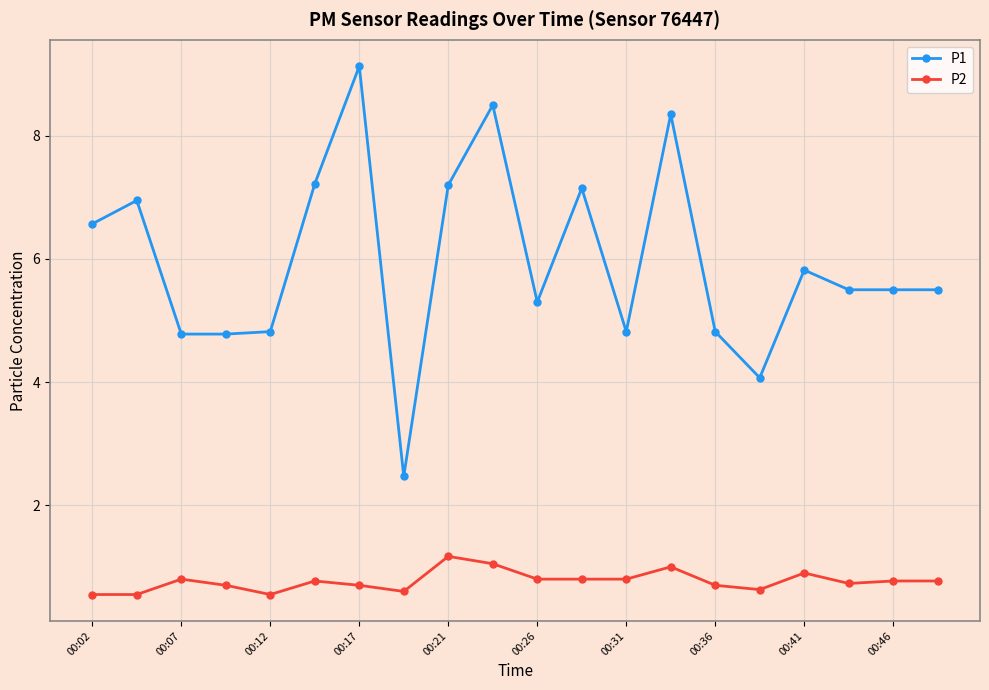

List the series in order of their peak value, lowest first.

P2, P1